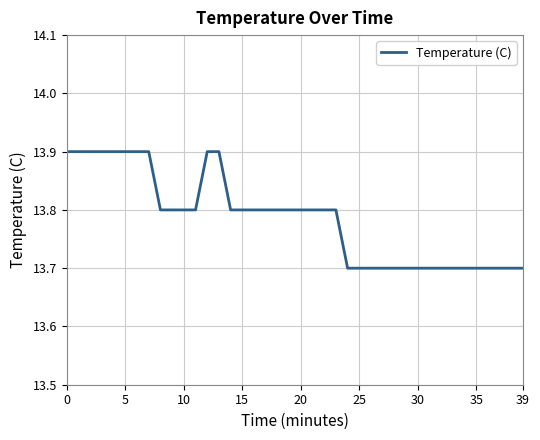

What is the smallest value displayed?

13.7